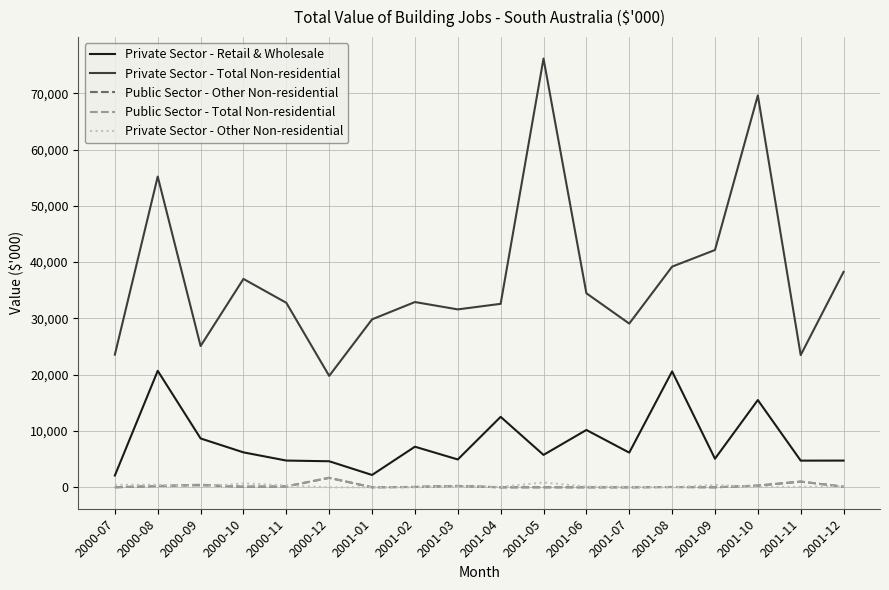

What is the minimum value for Private Sector - Total Non-residential?

19792